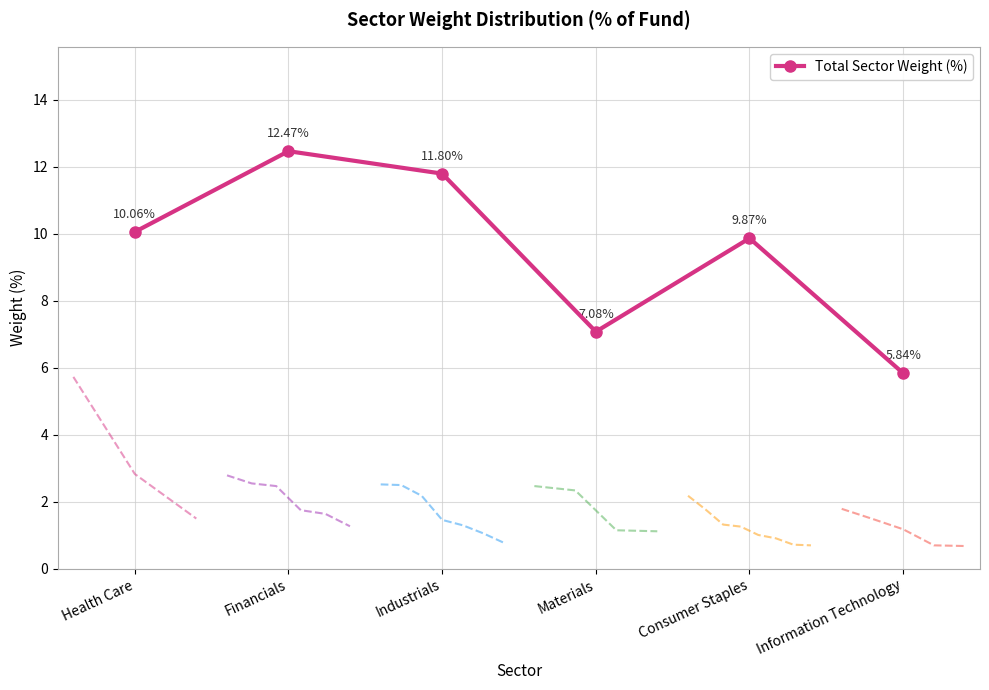

What is the change in value from Financials to Consumer Staples?

-2.6